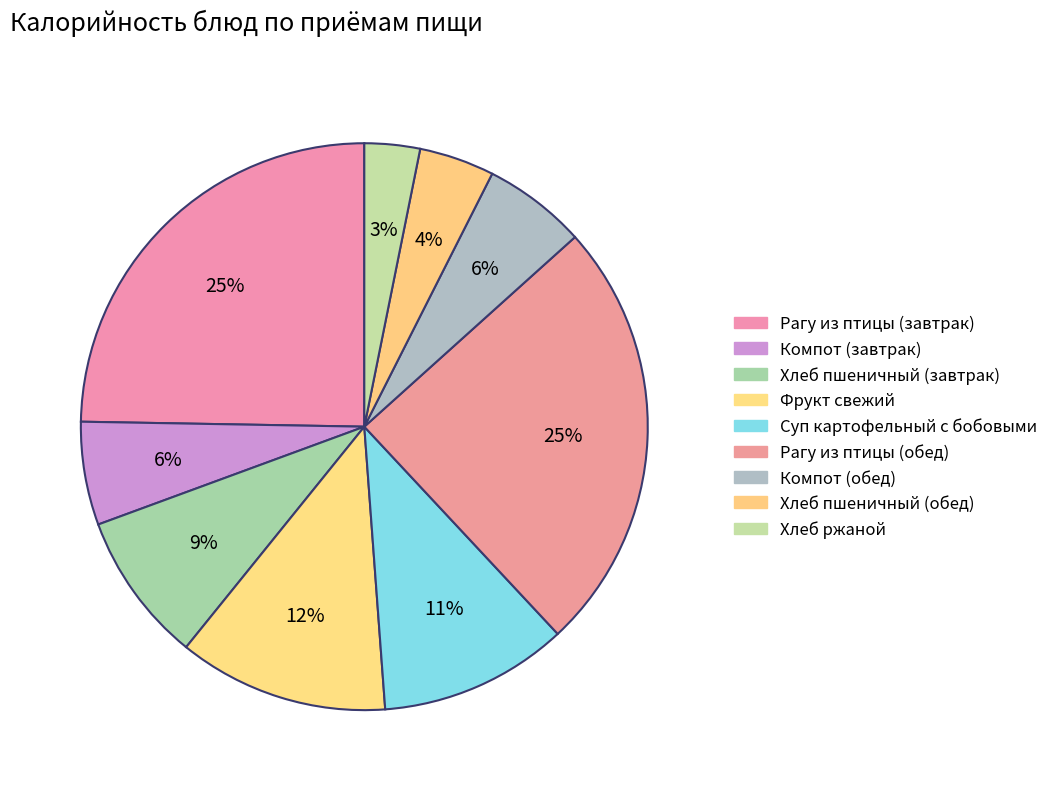

Is Суп картофельный с бобовыми the majority of the pie?

No